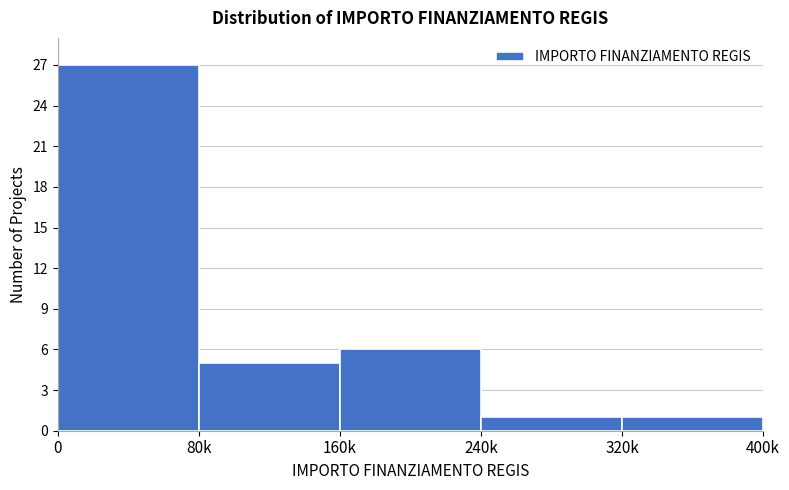

Reading right to left, extract all data points from this chart.

1	1	6	5	27